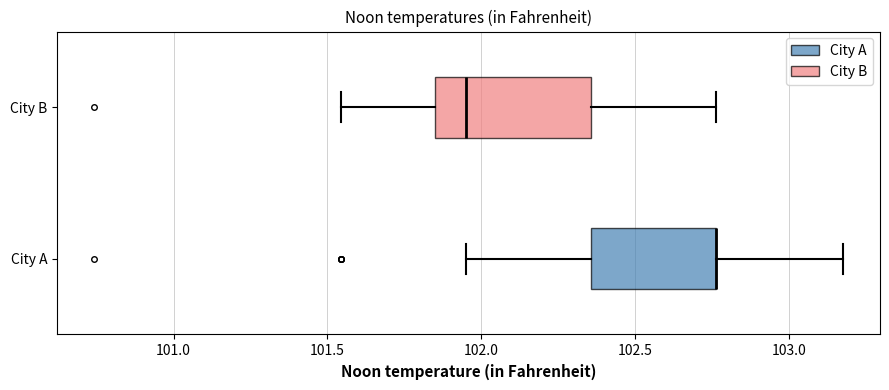

Where does the left whisker of the box for City B end on the x-axis? The values are not printed on the chart, so give them approximately, as read against the axis.

101.55